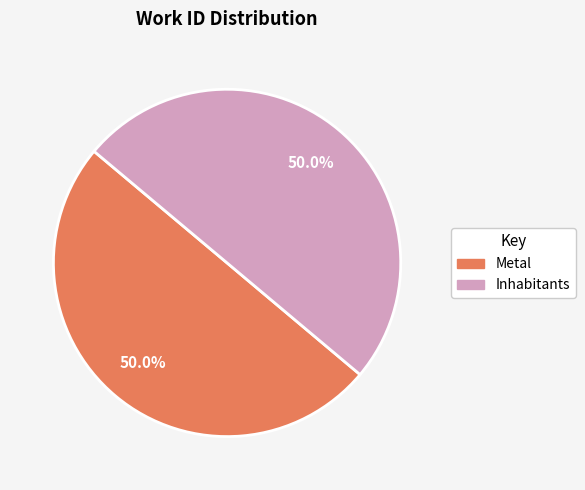

How many slices are in this pie chart?

2